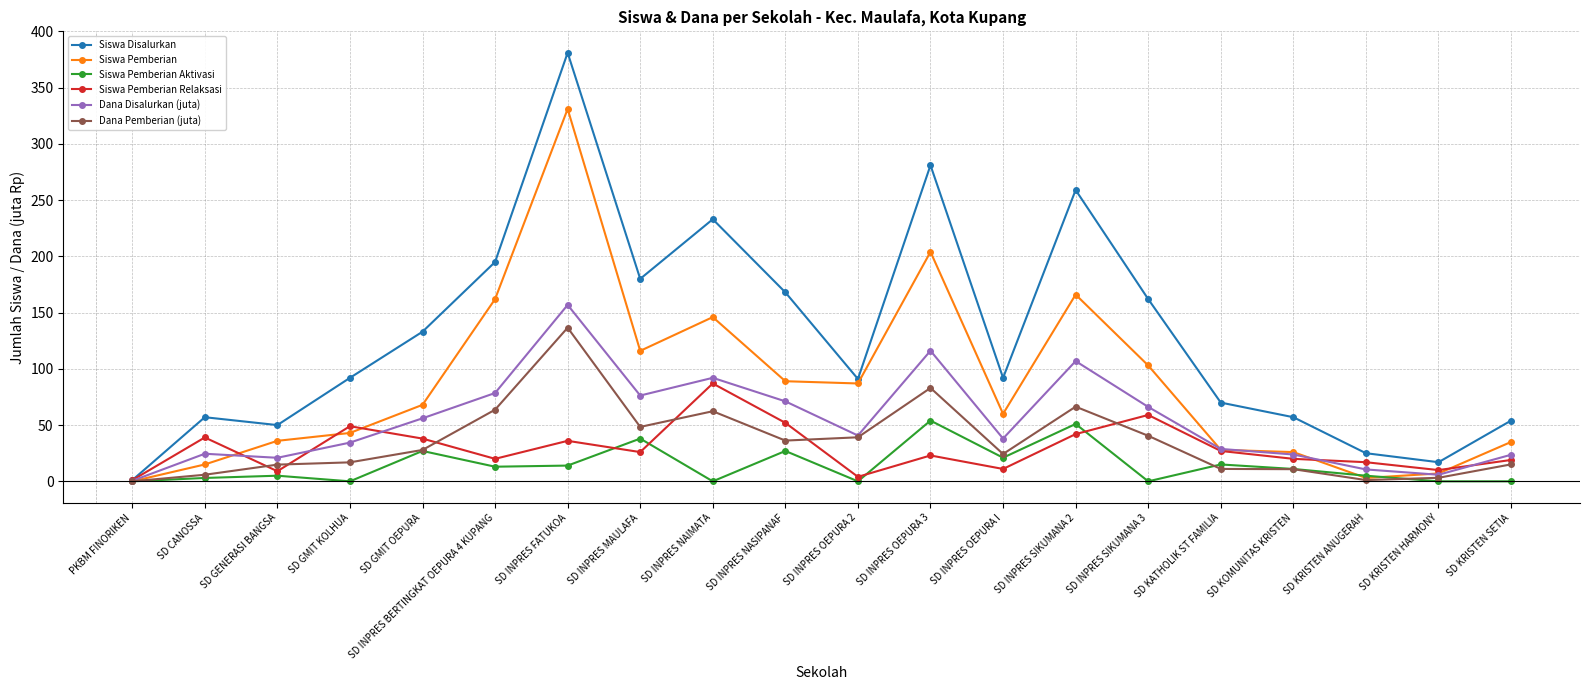

Which series has the largest total across all categories?

Siswa Disalurkan